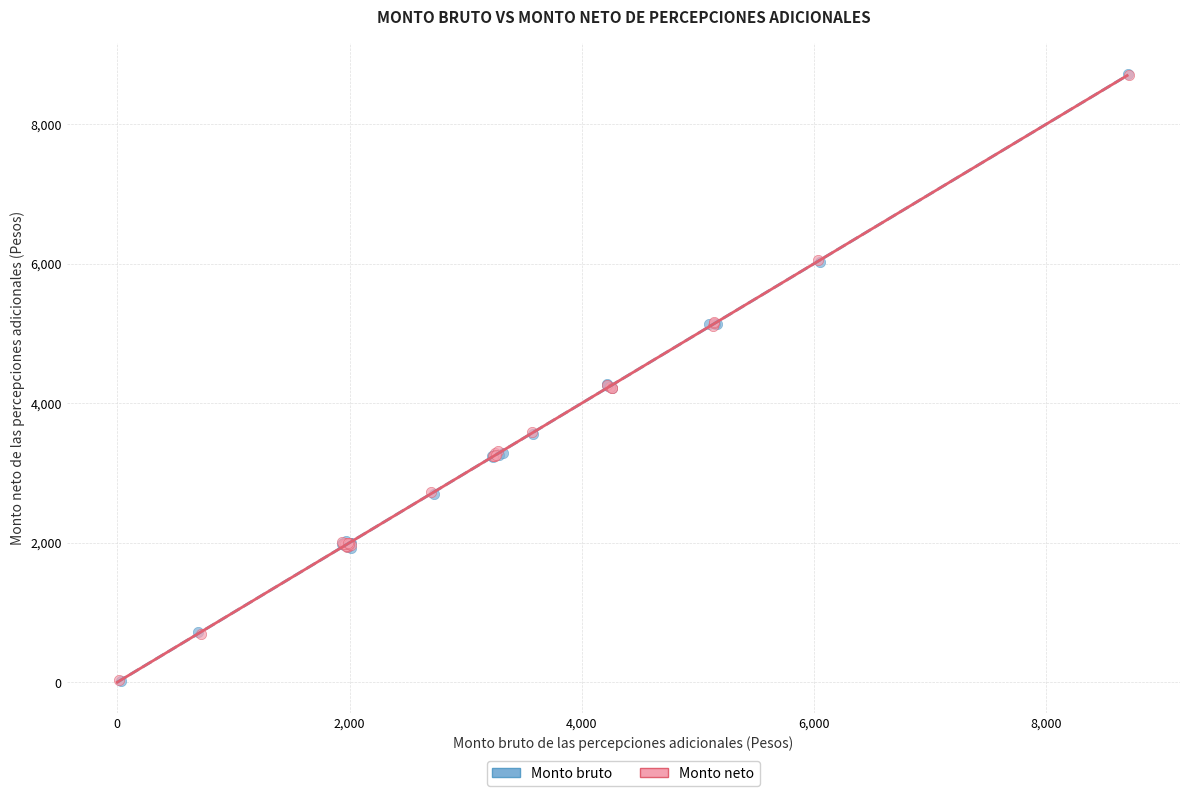

What are all the series names shown in the legend?

Monto bruto, Monto neto